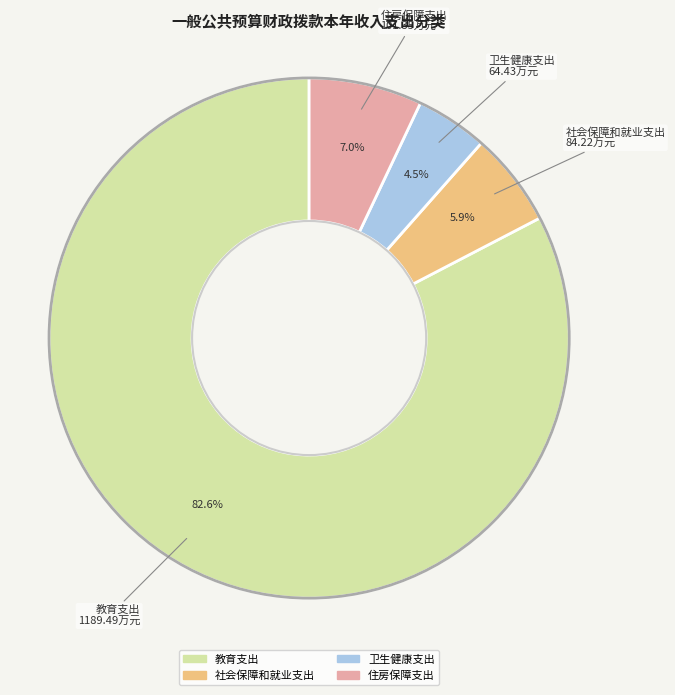

Do 卫生健康支出 and 住房保障支出 together represent more than half of the pie?

No